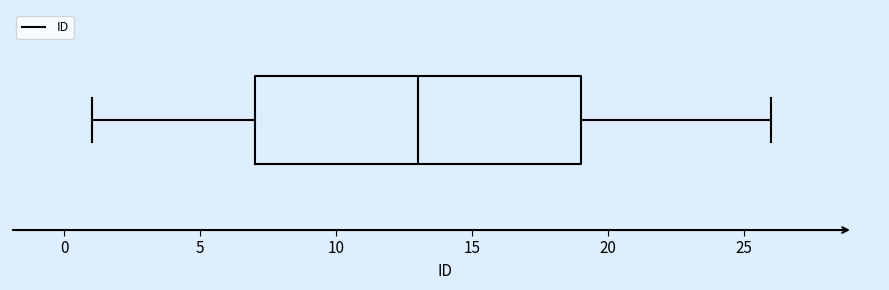

Read this box plot against the x-axis: the position of the median line, the range covered by the box, and the ends of both whiskers. The values are not printed on the chart, so give them approximately, as read against the axis.

median 13, box 7 to 19, whiskers 1 to 26